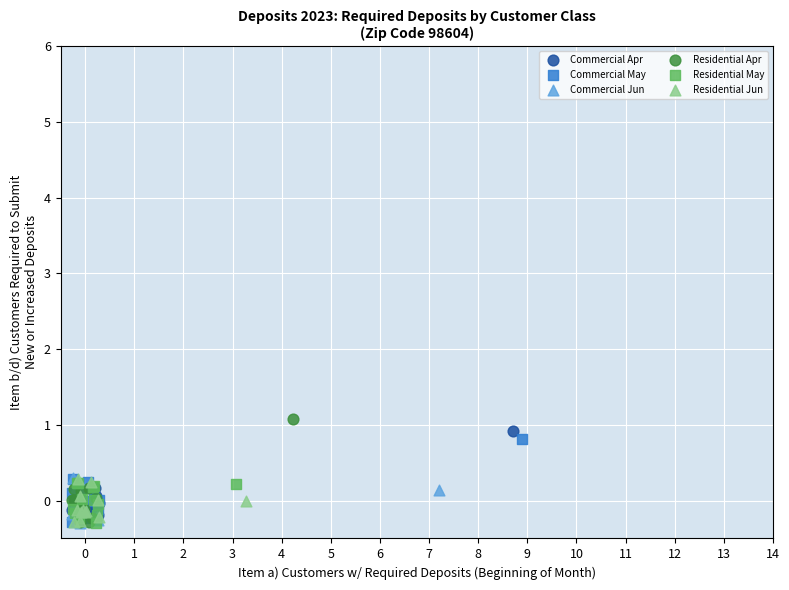

Which series has the widest spread of Y values?

Residential Apr